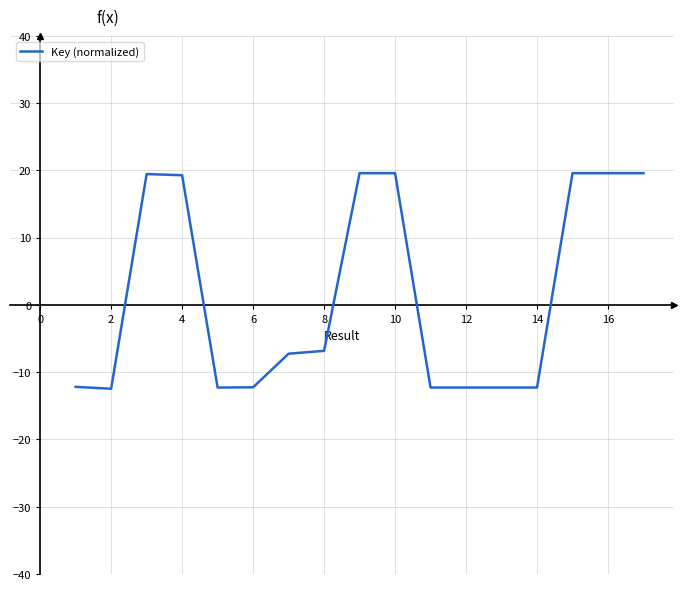

How many points are lower than both their immediate neighbors (excluding endpoints)?

4